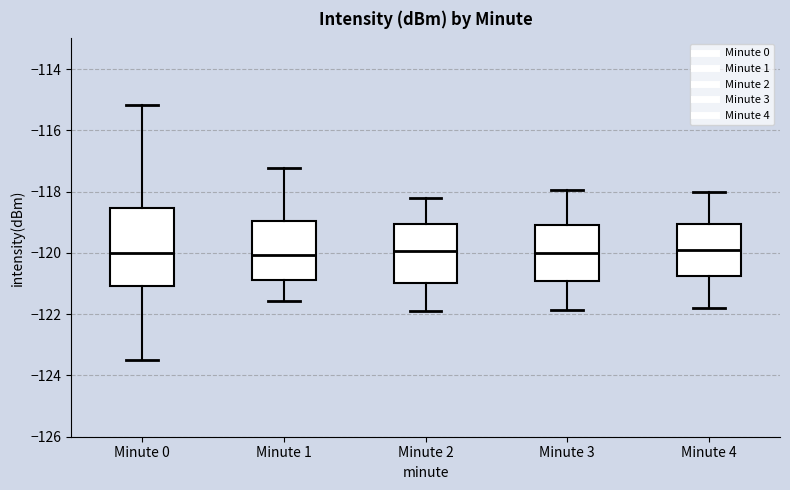

Reading left to right, transcribe this box plot: for each box, give where its median line is, the range the box spans, and where its two whiskers end, as read against the y-axis. The values are not printed on the chart, so give them approximately, as read against the axis.

Minute 0: median -120.0, box -121.0 to -118.6, whiskers -123.4 to -115.2
Minute 1: median -120.0, box -120.8 to -119.0, whiskers -121.6 to -117.2
Minute 2: median -120.0, box -121.0 to -119.0, whiskers -121.8 to -118.2
Minute 3: median -120.0, box -121.0 to -119.0, whiskers -121.8 to -118.0
Minute 4: median -119.8, box -120.8 to -119.0, whiskers -121.8 to -118.0